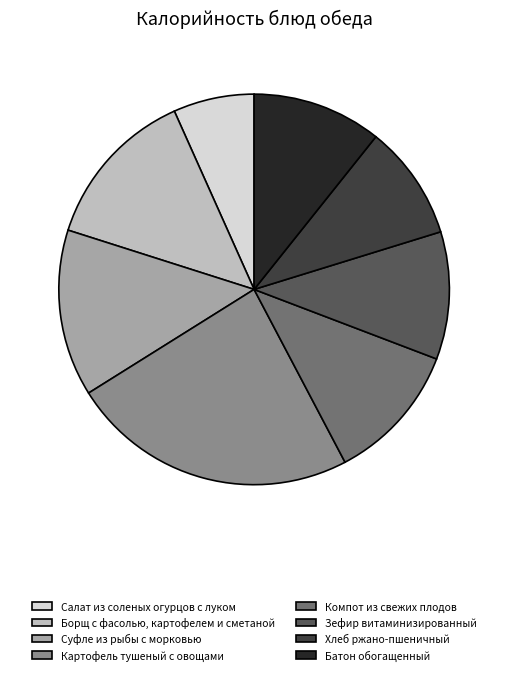

How many segments does this pie chart have?

8